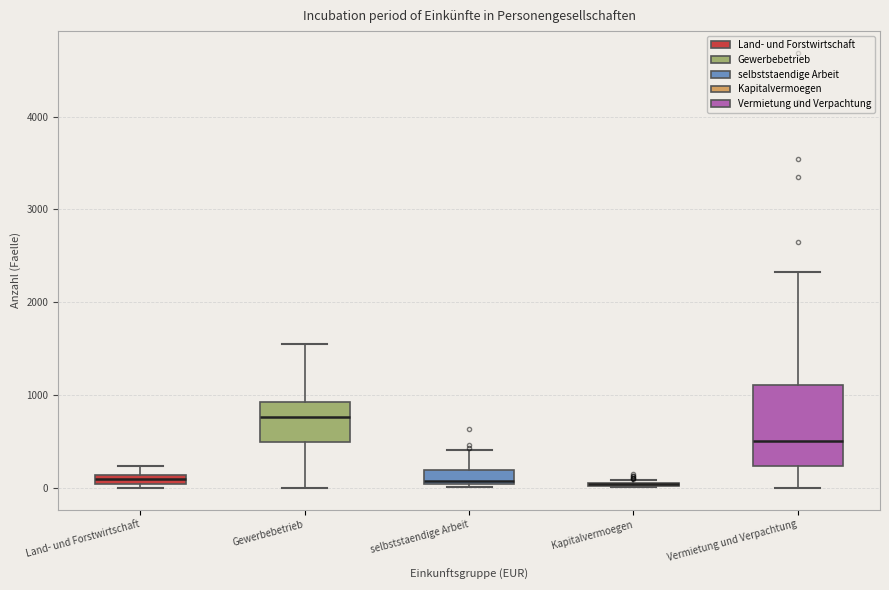

Where does the upper whisker of the box for Gewerbebetrieb end on the y-axis? The values are not printed on the chart, so give them approximately, as read against the axis.

1600